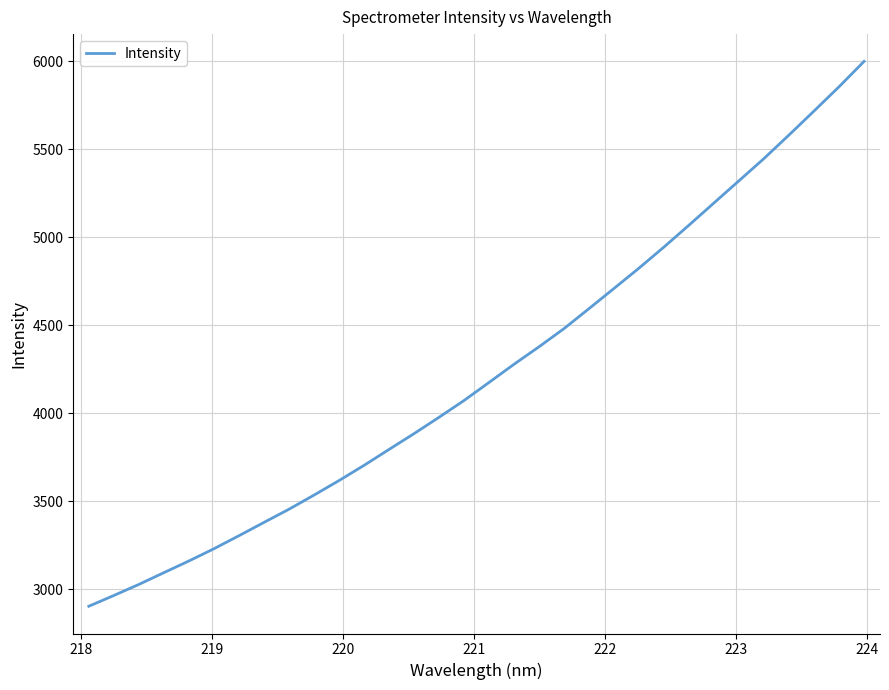

What is the minimum value shown in the chart?

2904.3